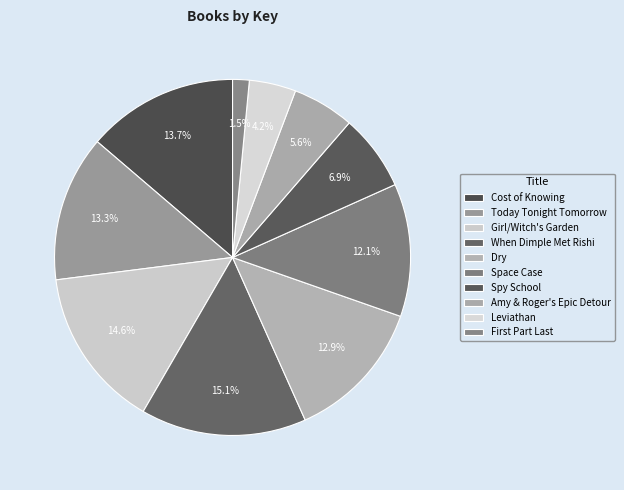

How many slices are in this pie chart?

10